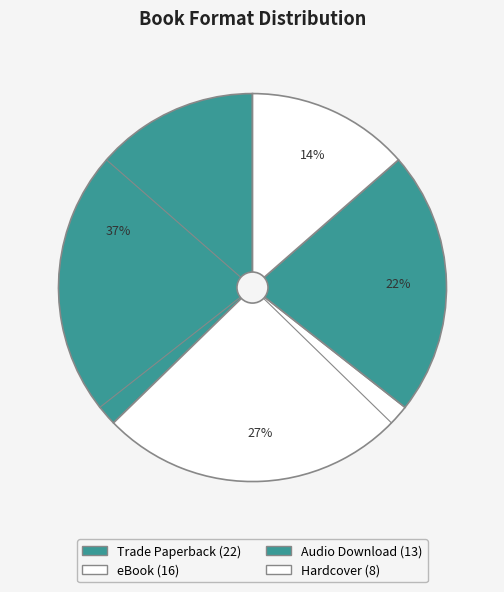

Which category has the biggest portion of the pie?

Trade Paperback